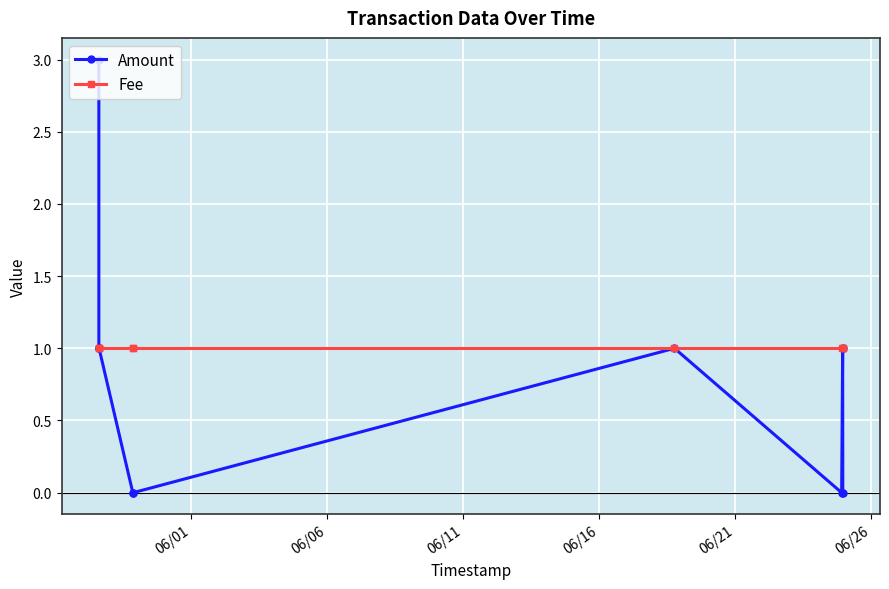

Is it true that Fee equals 1 at 06/11?

False